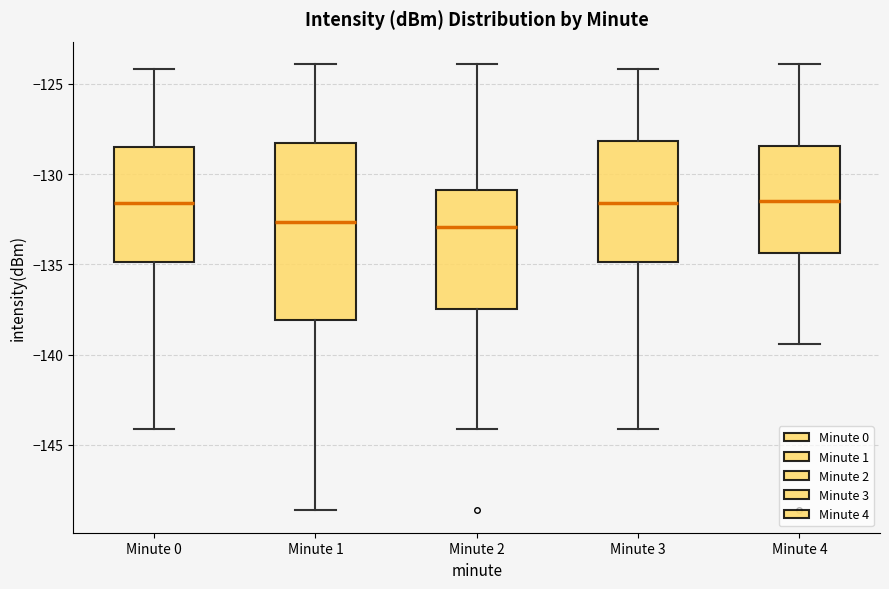

Reading left to right, transcribe this box plot: for each box, give where its median line is, the range the box spans, and where its two whiskers end, as read against the y-axis. The values are not printed on the chart, so give them approximately, as read against the axis.

Minute 0: median -131.5, box -135.0 to -128.5, whiskers -144.0 to -124.0
Minute 1: median -132.5, box -138.0 to -128.5, whiskers -148.5 to -124.0
Minute 2: median -133.0, box -137.5 to -131.0, whiskers -144.0 to -124.0
Minute 3: median -131.5, box -135.0 to -128.0, whiskers -144.0 to -124.0
Minute 4: median -131.5, box -134.5 to -128.5, whiskers -139.5 to -124.0